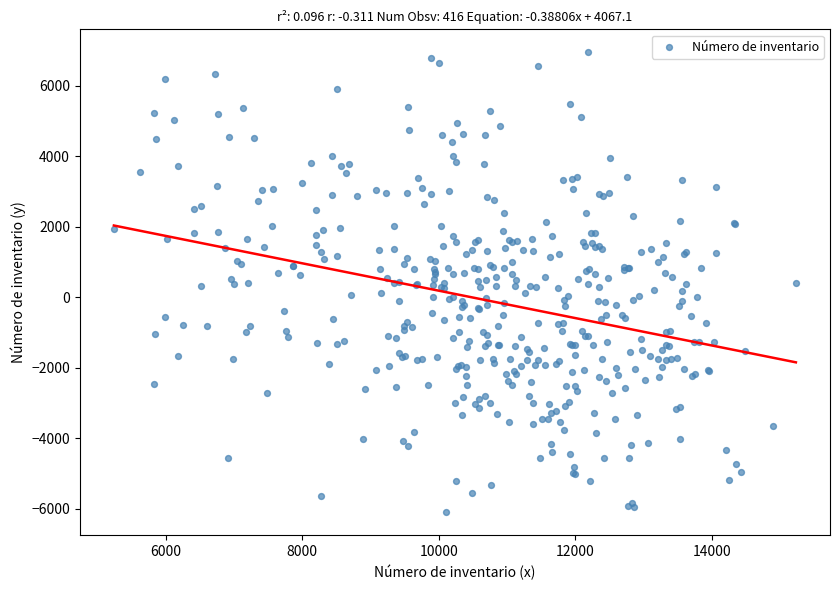

What is the range of X values (max minus min)?

9994.8